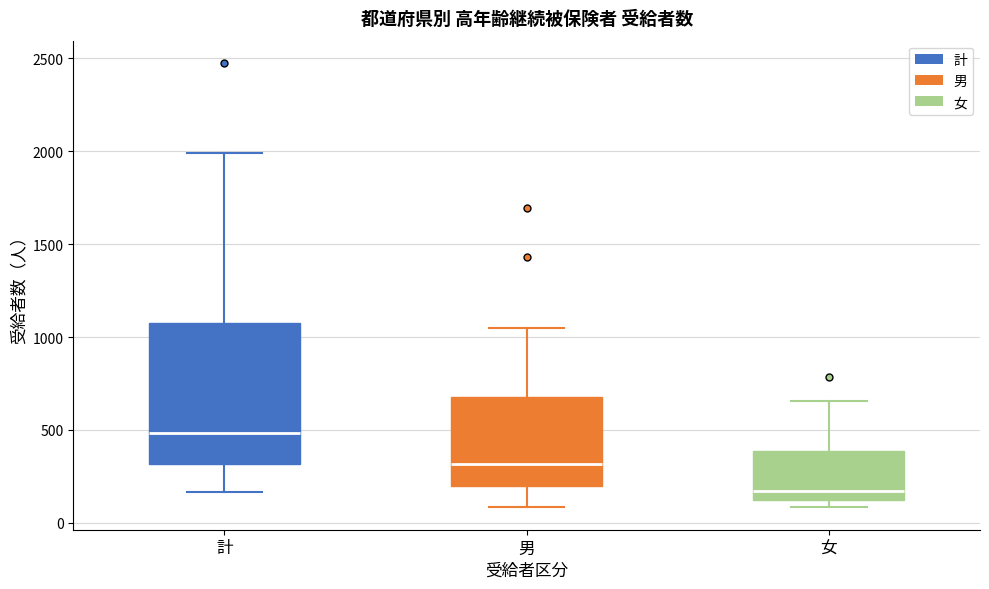

Comparing the boxes themselves (not the whiskers), which one is the tallest?

計